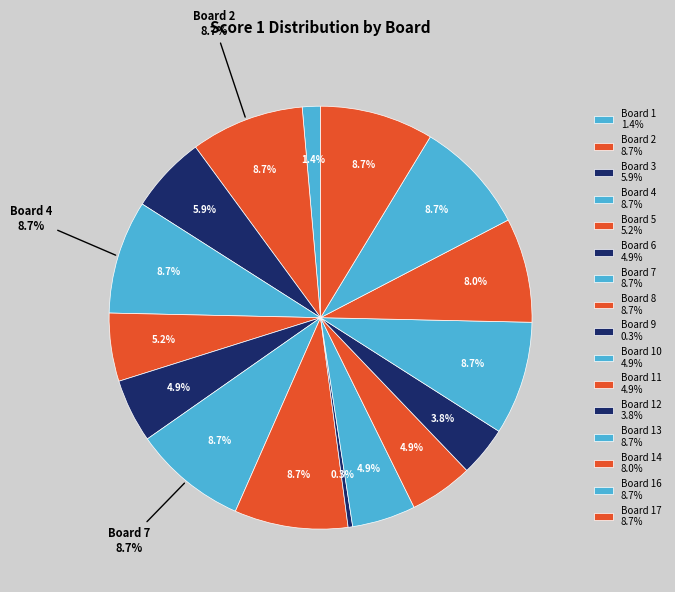

True or false: Board 15 accounts for 0% of the total.

True